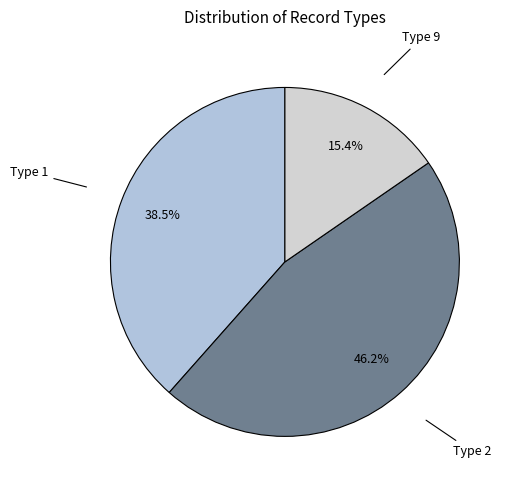

Between Type 1 and Type 2, which is larger?

Type 2